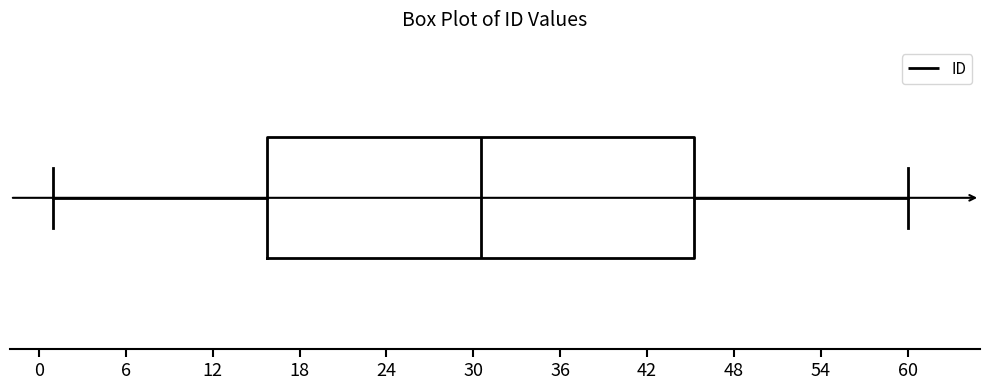

Where is the right edge of the box on the x-axis? The values are not printed on the chart, so give them approximately, as read against the axis.

45